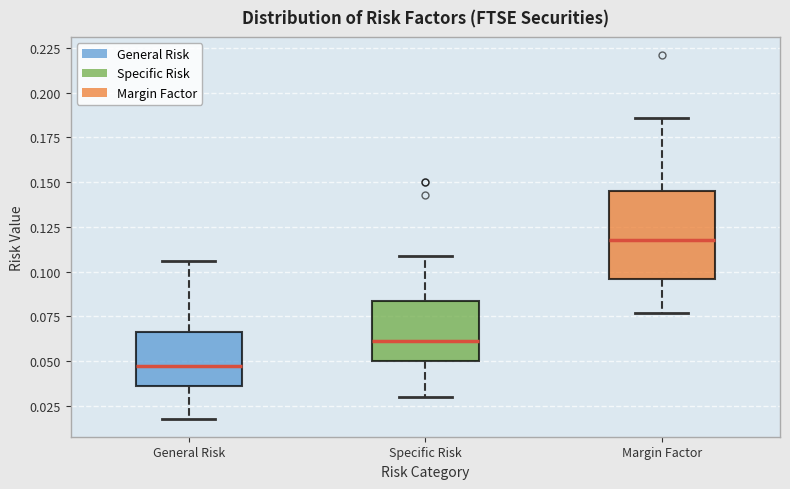

Reading left to right, read every box against the y-axis: the position of its median line, the range the box covers, and the ends of its whiskers. The values are not printed on the chart, so give them approximately, as read against the axis.

General Risk: median 0.050, box 0.035 to 0.065, whiskers 0.020 to 0.105
Specific Risk: median 0.060, box 0.050 to 0.085, whiskers 0.030 to 0.110
Margin Factor: median 0.120, box 0.095 to 0.145, whiskers 0.075 to 0.185